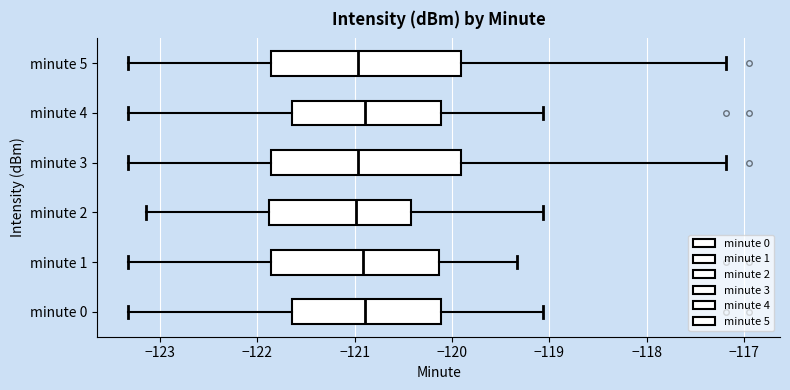

Where is the left edge of the box for minute 1 on the x-axis? The values are not printed on the chart, so give them approximately, as read against the axis.

-121.9